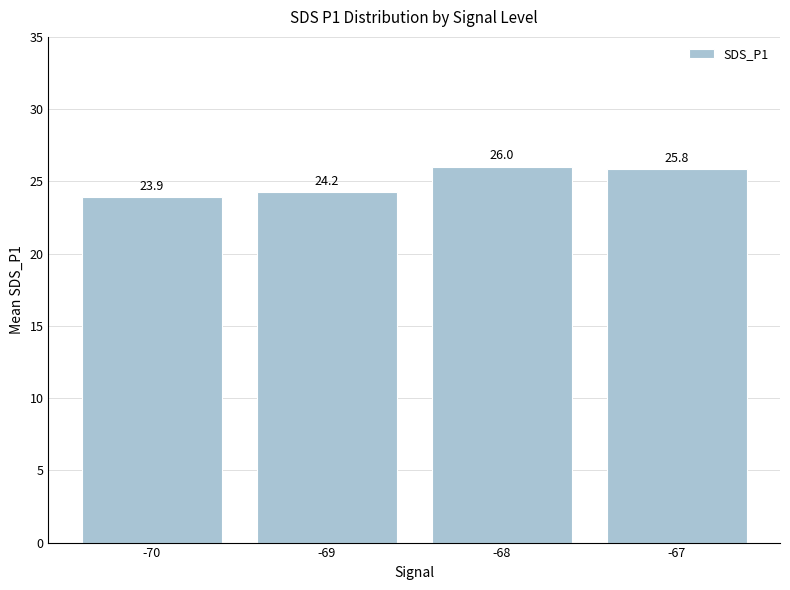

At which category does the chart reach its minimum across all series?

-70